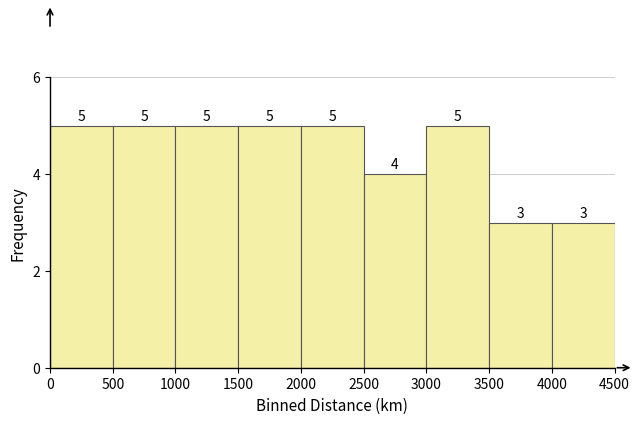

Reading left to right, list every bar in this chart as the range it spans on the x-axis followed by its height.

0 to 500: 5
500 to 1000: 5
1000 to 1500: 5
1500 to 2000: 5
2000 to 2500: 5
2500 to 3000: 4
3000 to 3500: 5
3500 to 4000: 3
4000 to 4500: 3